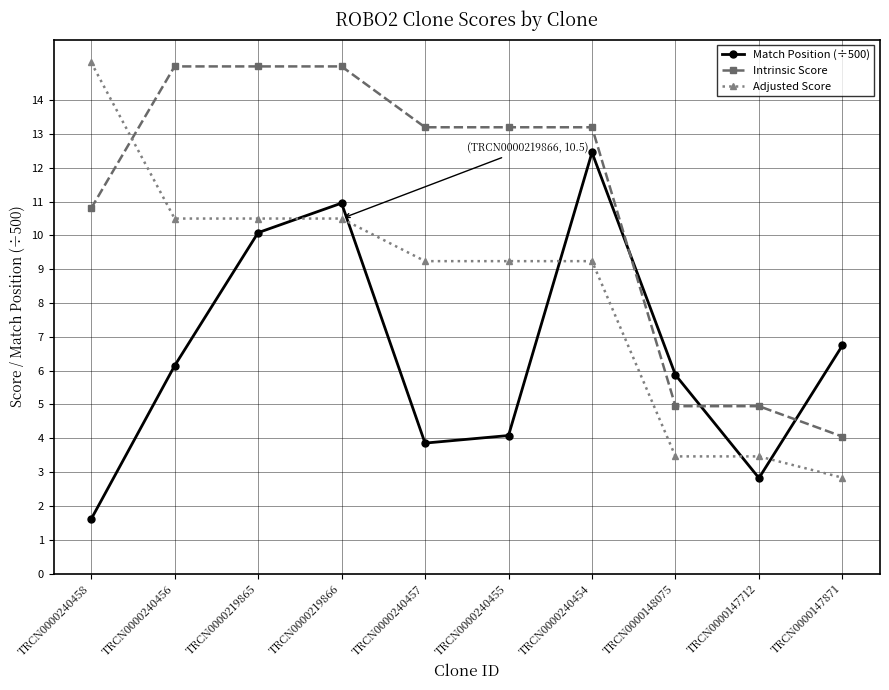

What is the value of the Adjusted Score point at the 4th from the left?

10.5